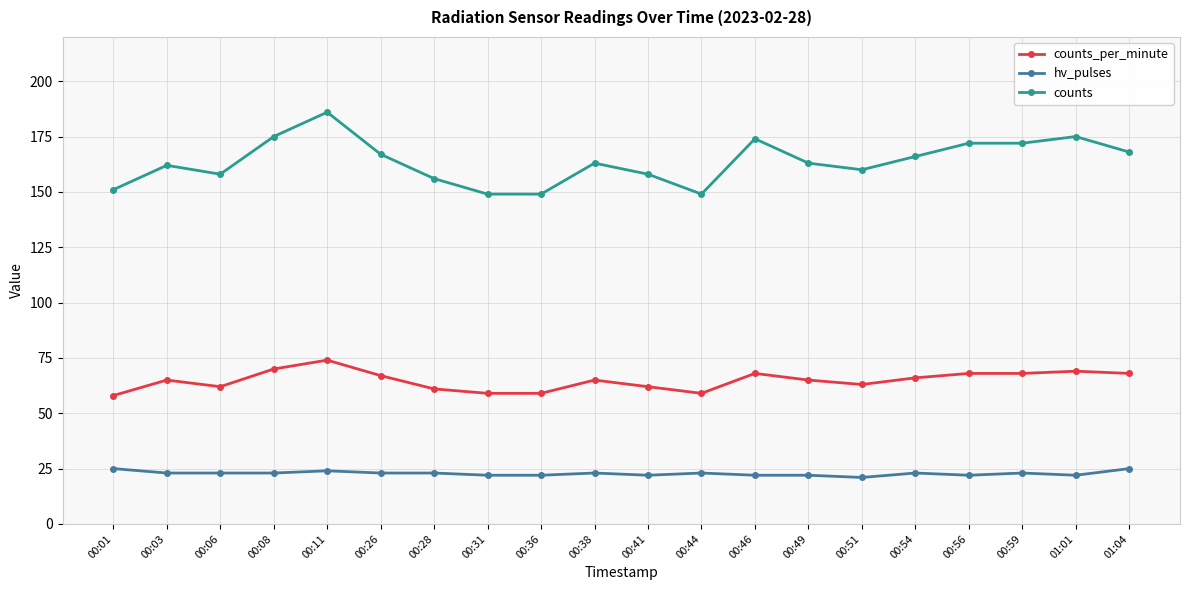

True or false: counts and hv_pulses cross at least once.

False